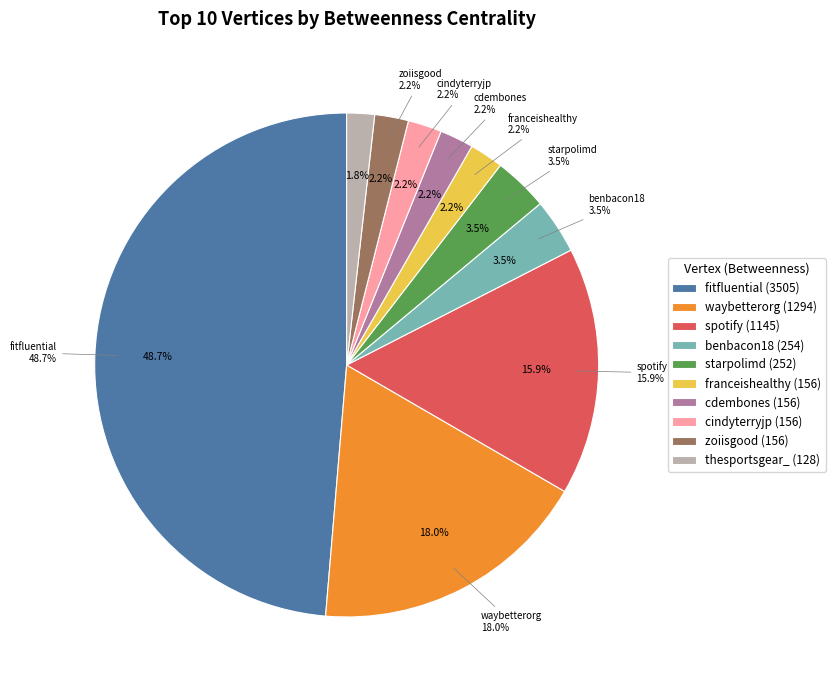

How many slices are in this pie chart?

10